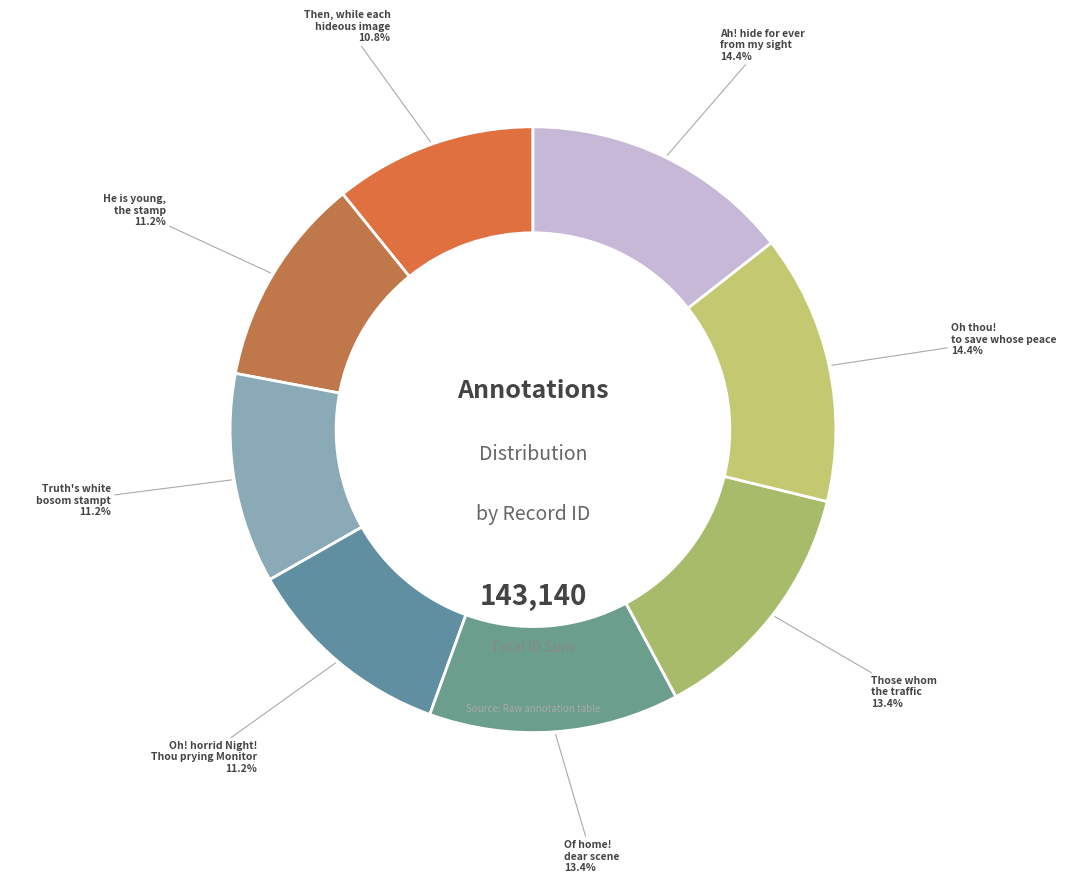

To the nearest percent, what is the average slice percentage?

12%